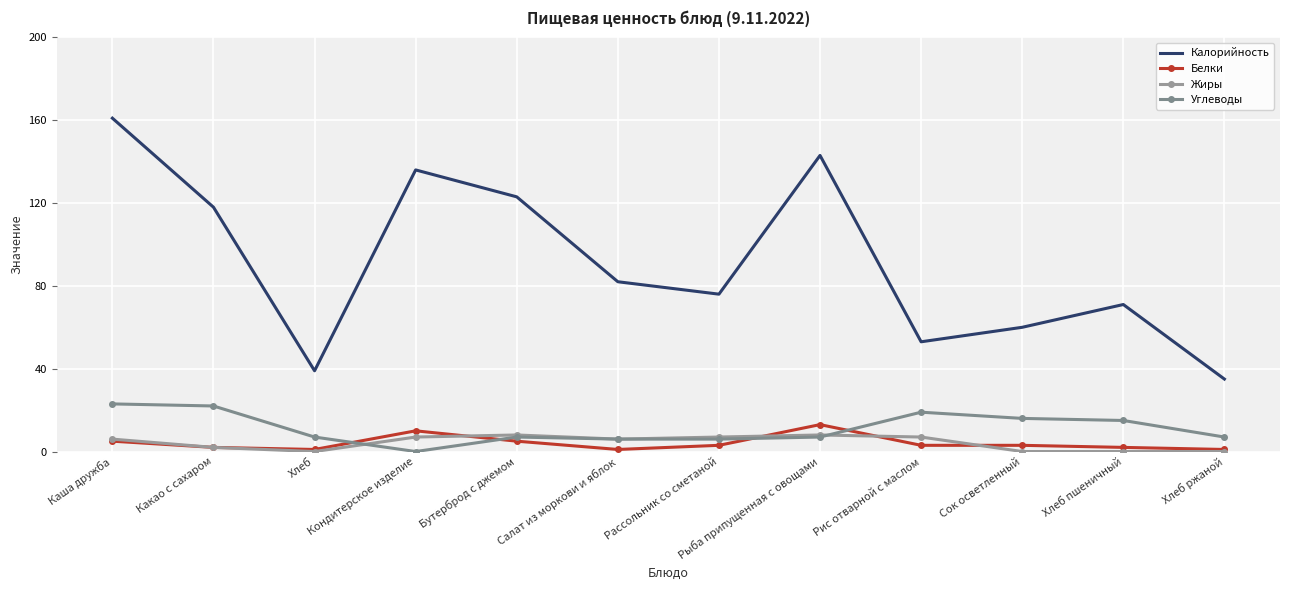

What is the difference between the maximum and minimum values in the Белки series?

12